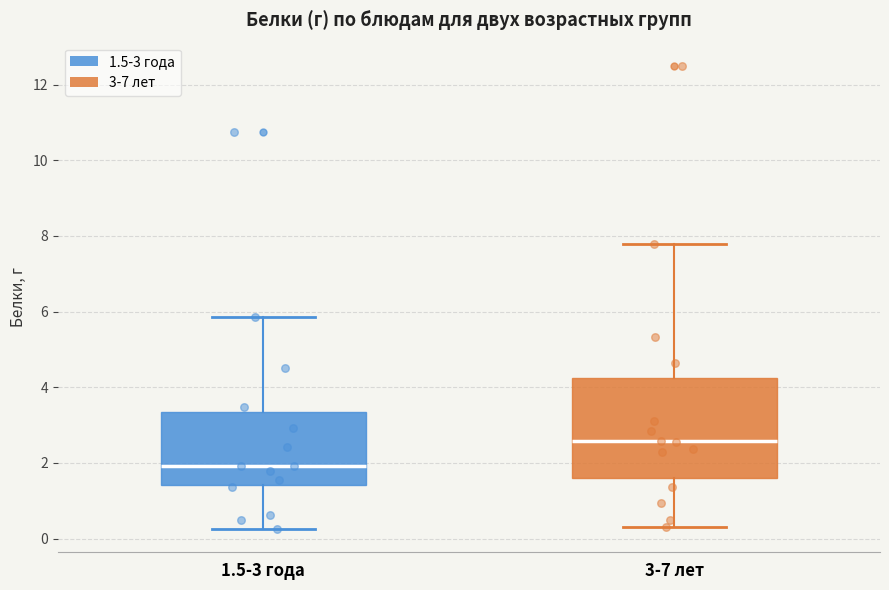

Where is the upper edge of the box for 3-7 лет on the y-axis? The values are not printed on the chart, so give them approximately, as read against the axis.

4.2